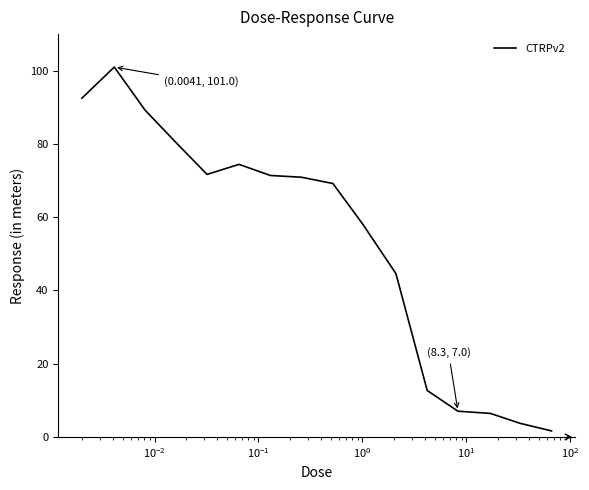

What is the greatest value displayed?

101.0